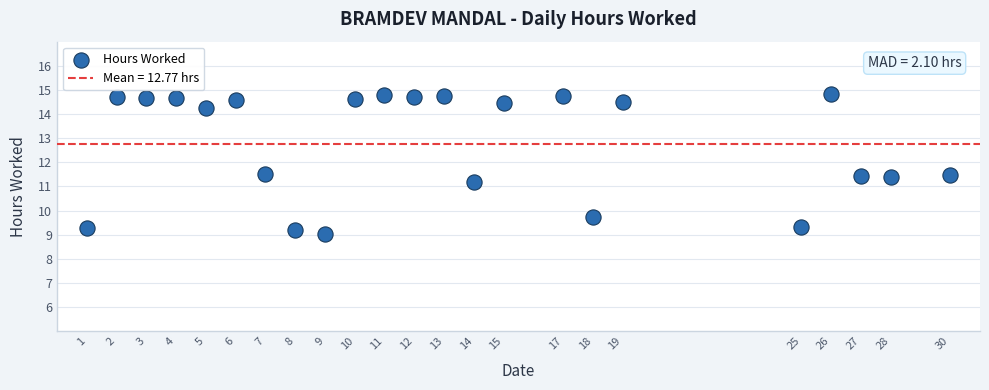

What Y value in the scatter plot is closest to 11?

11.2